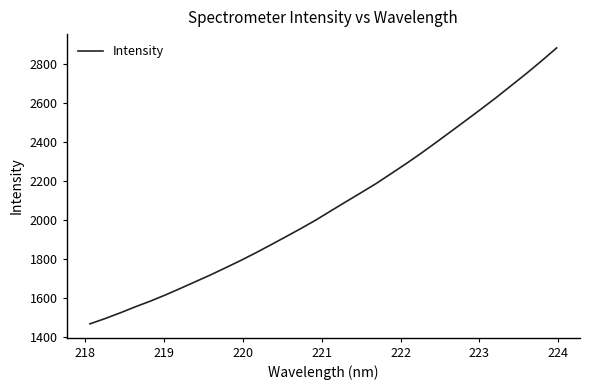

What is the minimum value shown in the chart?

1466.7